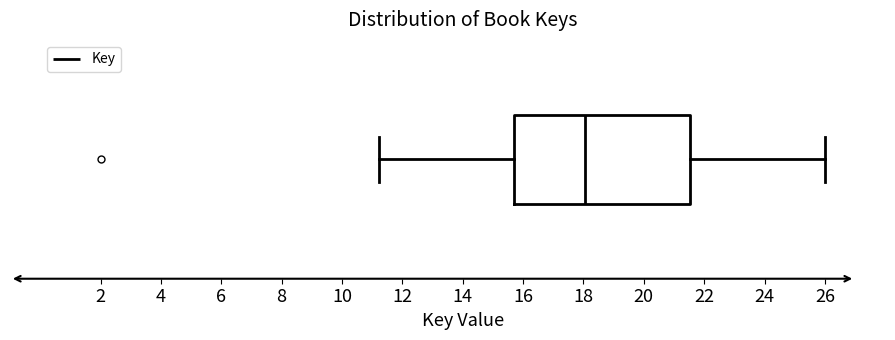

Where is the right edge of the box on the x-axis? The values are not printed on the chart, so give them approximately, as read against the axis.

21.6